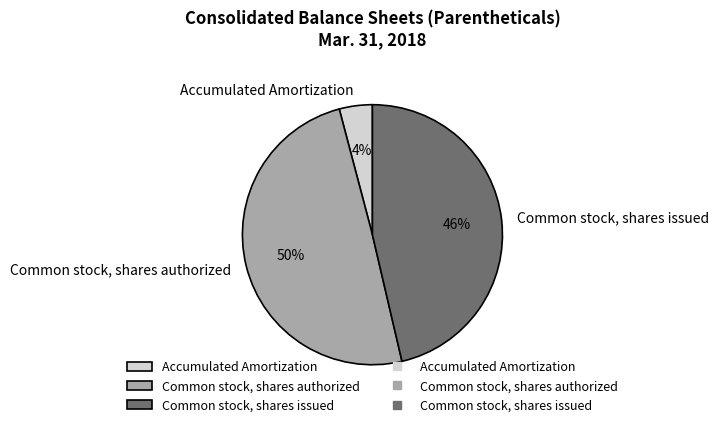

Do Accumulated Amortization and Common stock, shares authorized together represent more than half of the pie?

Yes